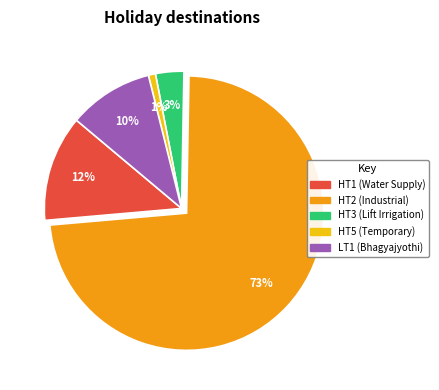

How many slices are in this pie chart?

5